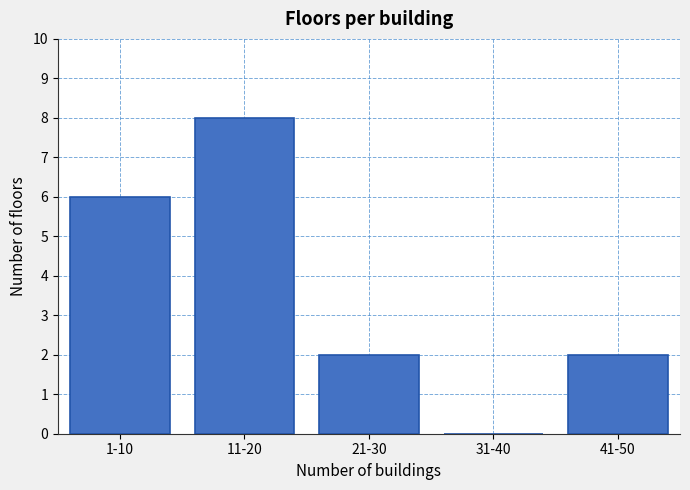

Reading left to right, transcribe all the data shown in this chart.

1-10=6	11-20=8	21-30=2	31-40=0	41-50=2